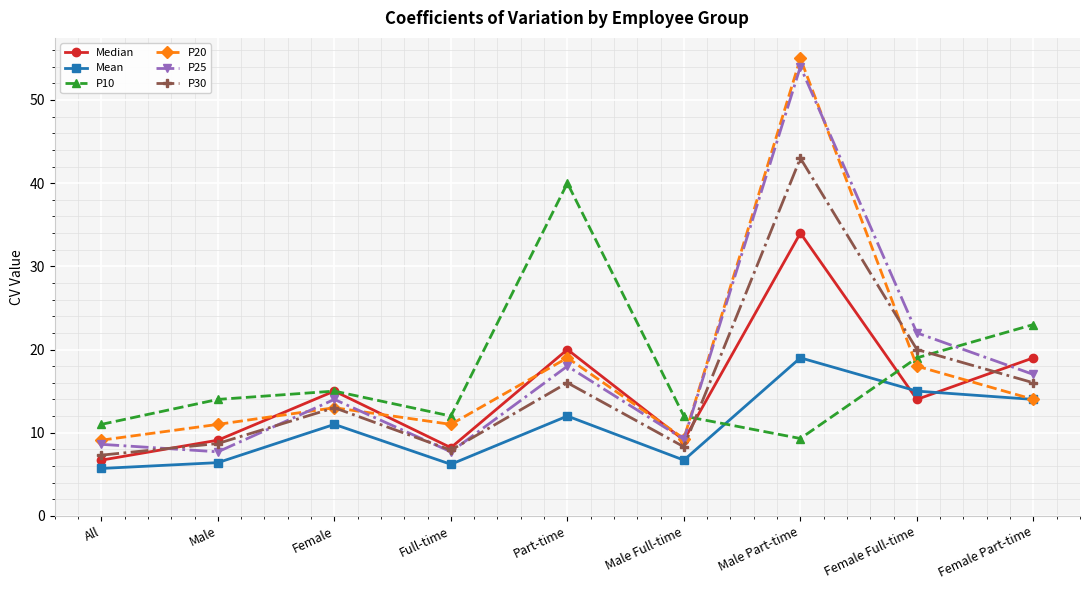

How many lines are shown in the chart?

6